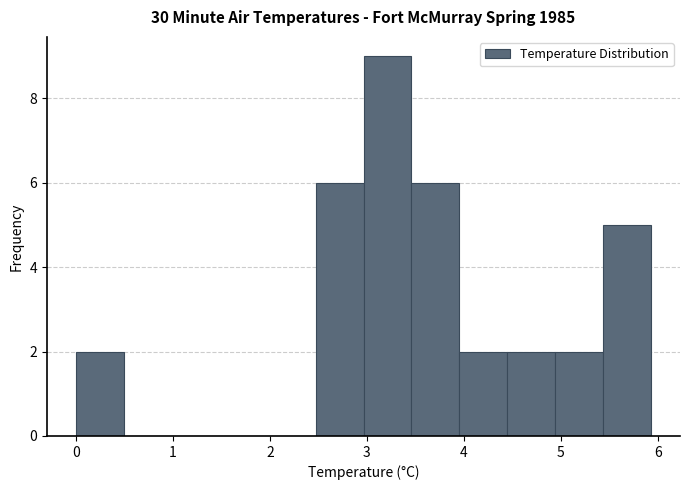

Reading left to right, transcribe this chart: for each bar, give the range it covers on the x-axis and its height. Neither the bar edges nor the heights are printed on the chart, so give them approximately, as read against the axes.

0.0 to 0.5: 2
0.5 to 1.0: 0
1.0 to 1.5: 0
1.5 to 2.0: 0
2.0 to 2.5: 0
2.5 to 3.0: 6
3.0 to 3.5: 9
3.5 to 4.0: 6
4.0 to 4.4: 2
4.4 to 4.9: 2
4.9 to 5.4: 2
5.4 to 5.9: 5